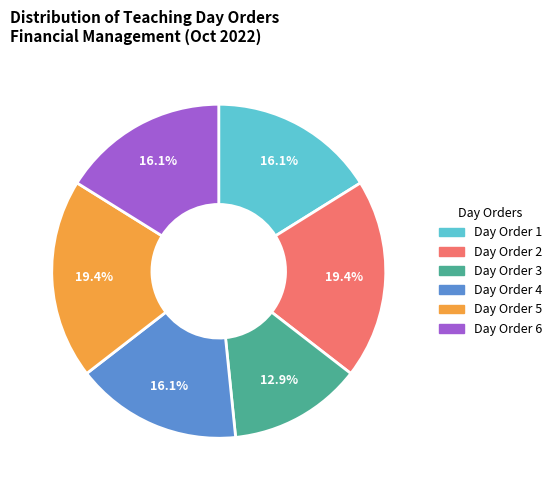

Approximately how many times larger is the value at Day Order 3 compared to Day Order 6?

0.8